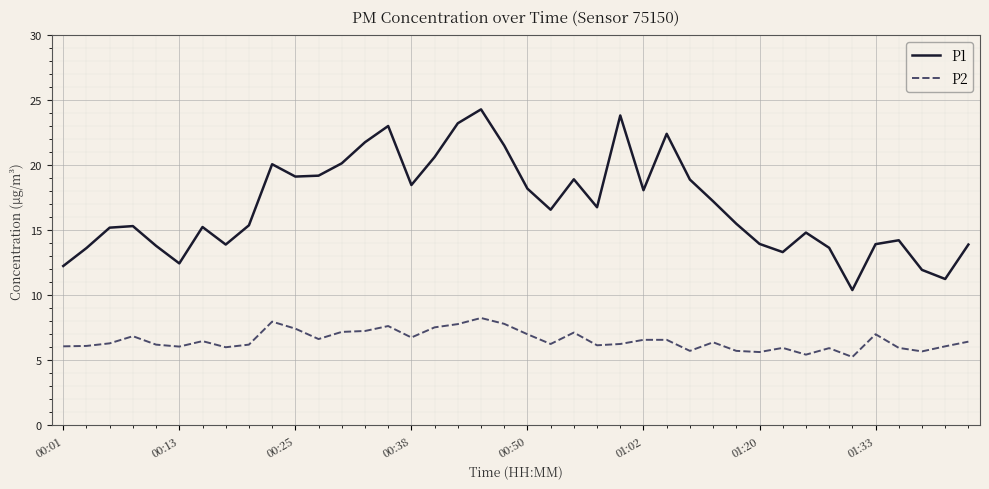

What is the minimum value for P1?

10.4